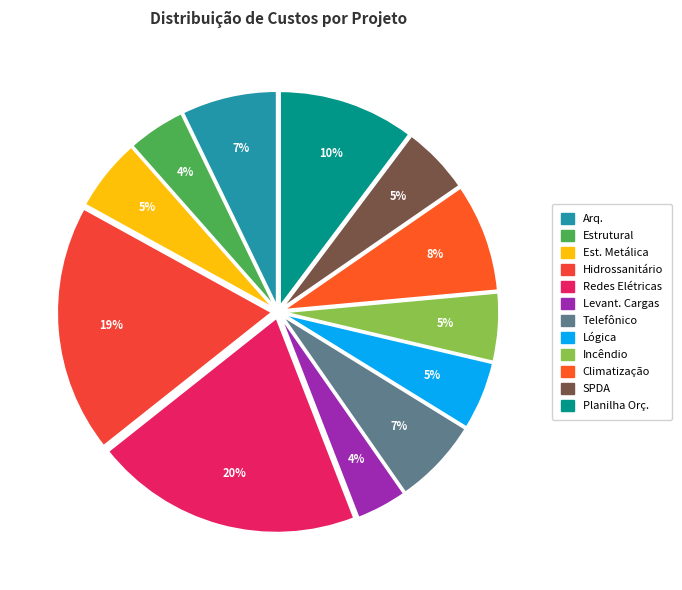

Count the number of slices in the pie.

12